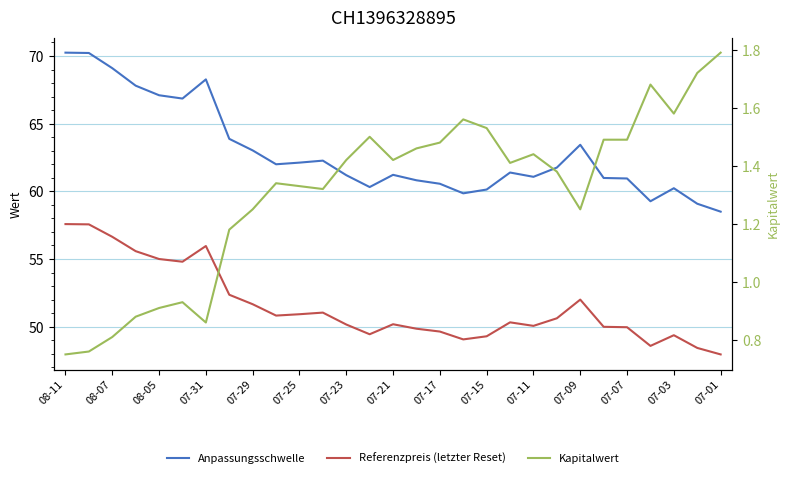

What is the maximum value shown in the chart?

70.2